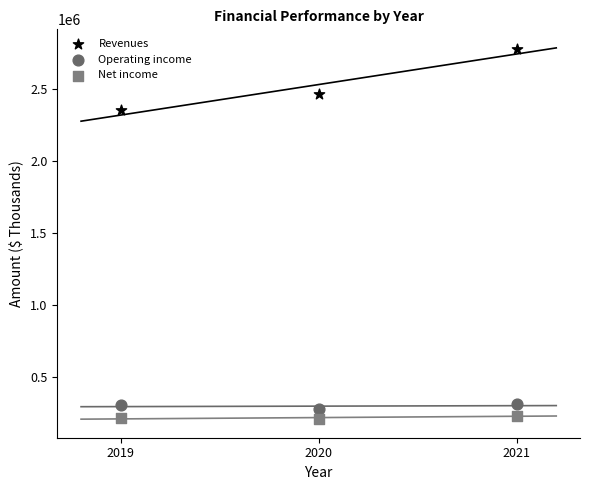

Which series contains the lowest Y value?

Net income